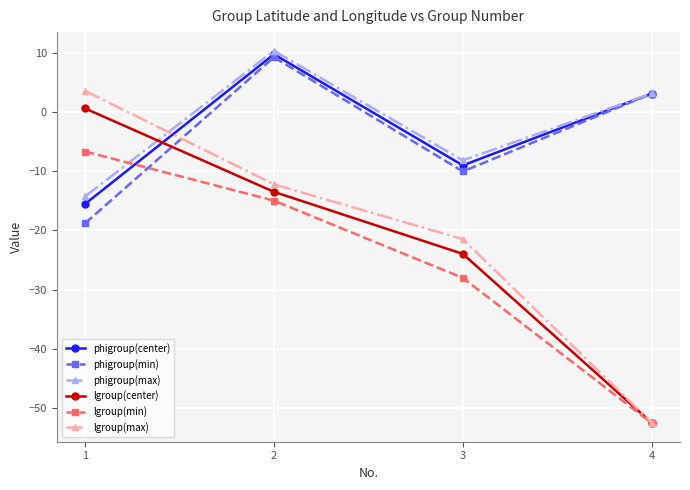

At which category does the chart reach its minimum across all series?

4